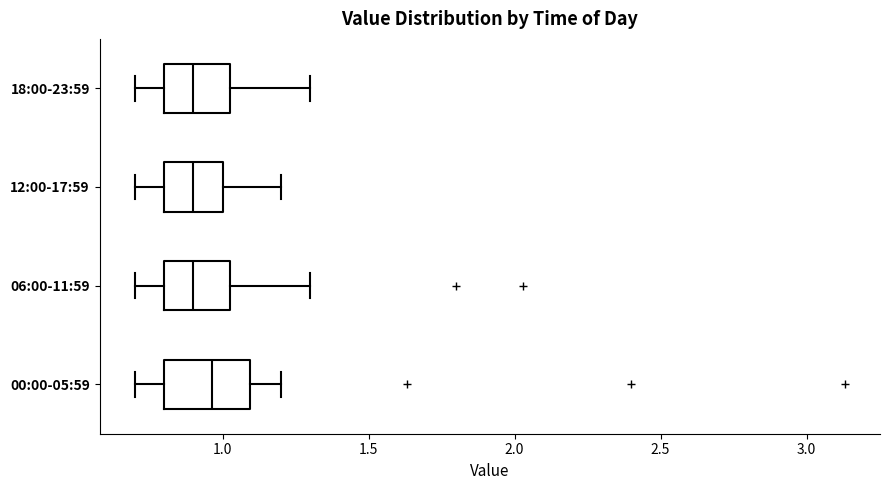

Which box's median line is the furthest to the right?

00:00-05:59